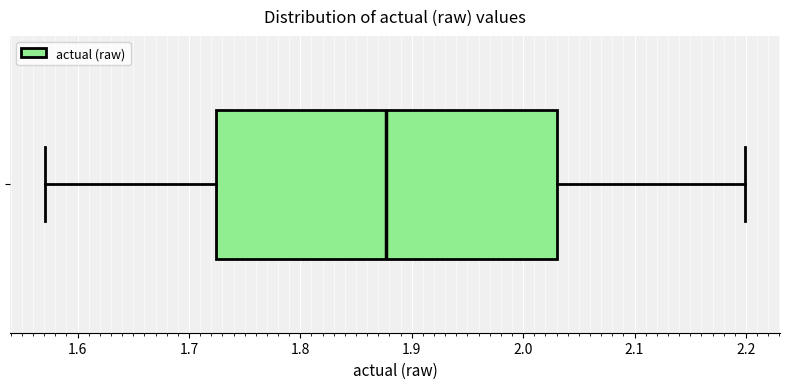

Where is the left edge of the box on the x-axis? The values are not printed on the chart, so give them approximately, as read against the axis.

1.72